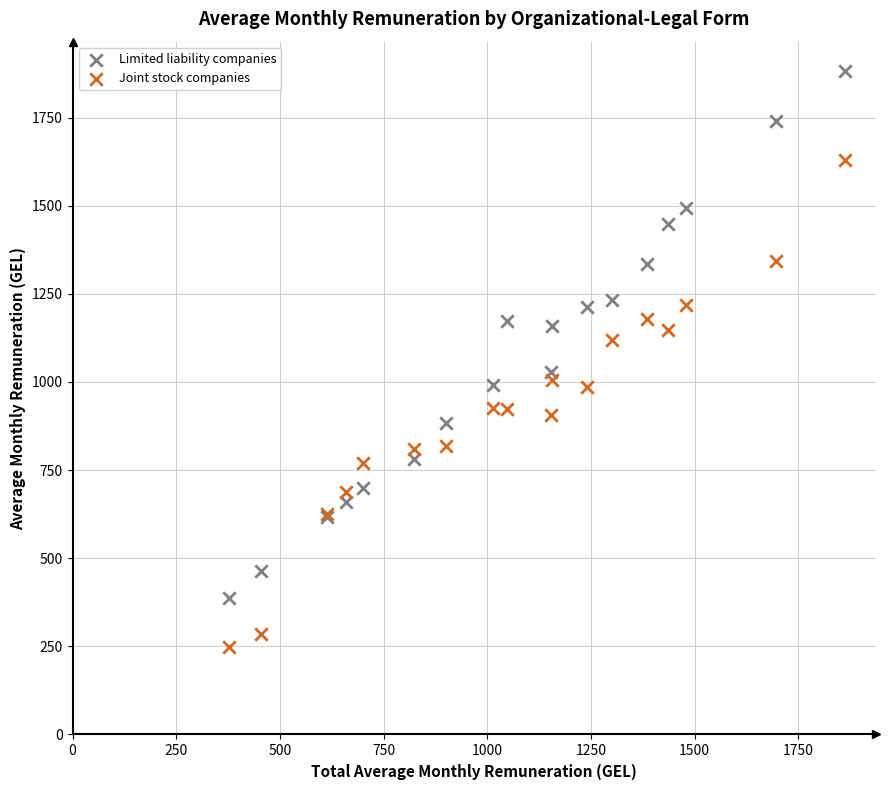

Which series reaches the minimum Y coordinate?

Joint stock companies